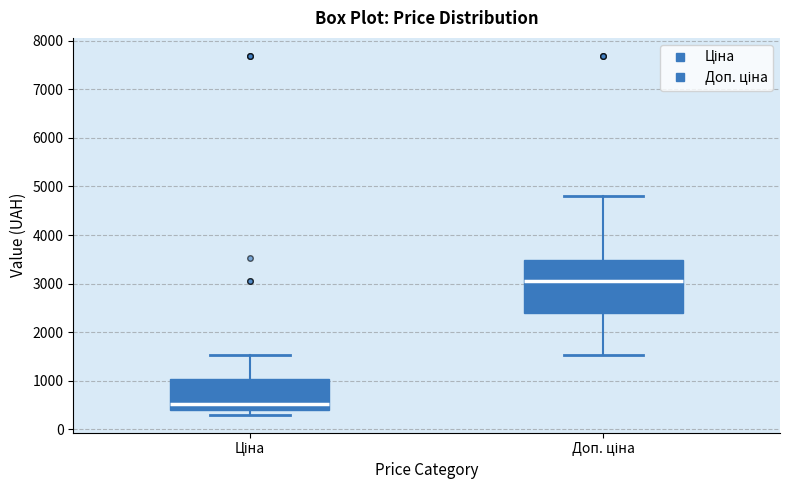

Comparing the boxes themselves (not the whiskers), which one is the tallest?

Доп. ціна